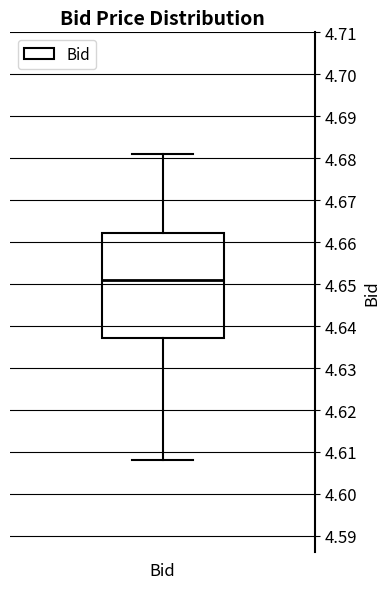

Read this box plot against the y-axis: the position of the median line, the range covered by the box, and the ends of both whiskers. The values are not printed on the chart, so give them approximately, as read against the axis.

median 4.651, box 4.637 to 4.662, whiskers 4.608 to 4.681